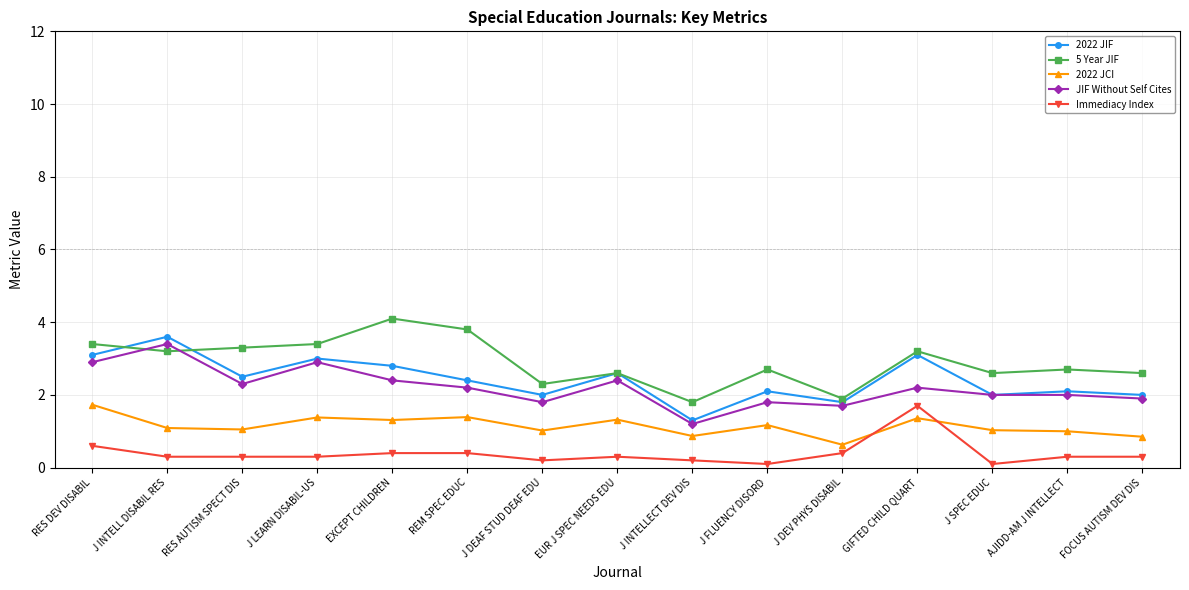

At which label does 2022 JCI first exceed 1?

RES DEV DISABIL